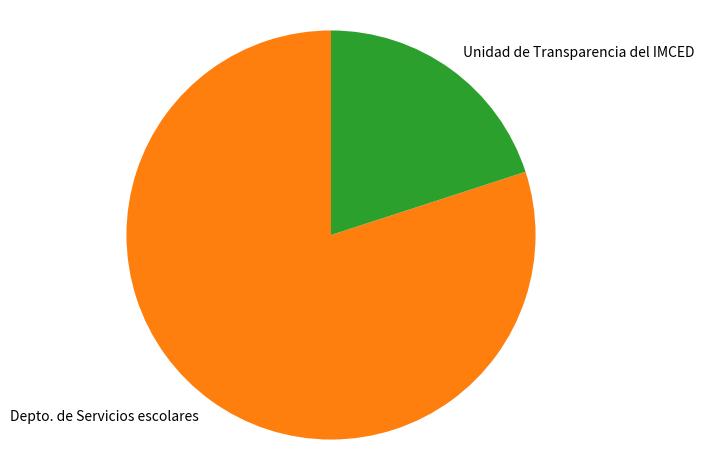

Which slice represents more than half of the pie?

Depto. de Servicios escolares